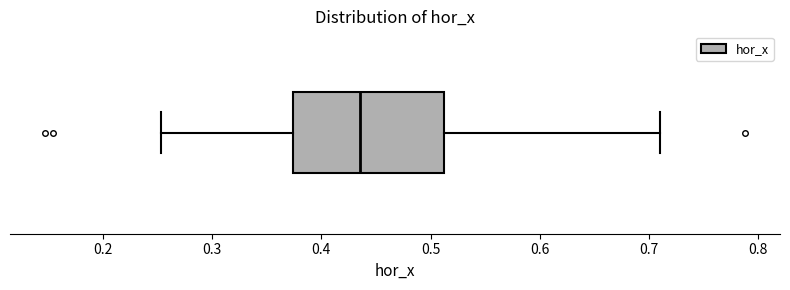

Transcribe this box plot: give where the median line is, the range the box spans, and where the two whiskers end, as read against the x-axis. The values are not printed on the chart, so give them approximately, as read against the axis.

median 0.44, box 0.37 to 0.51, whiskers 0.25 to 0.71